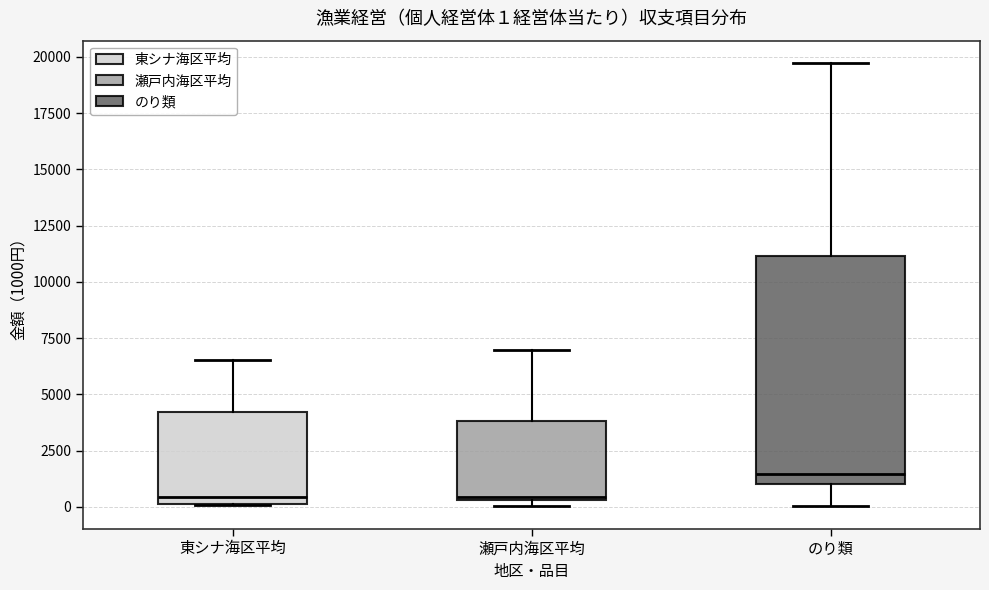

Which box is the tallest, from its lower edge to its upper edge?

のり類